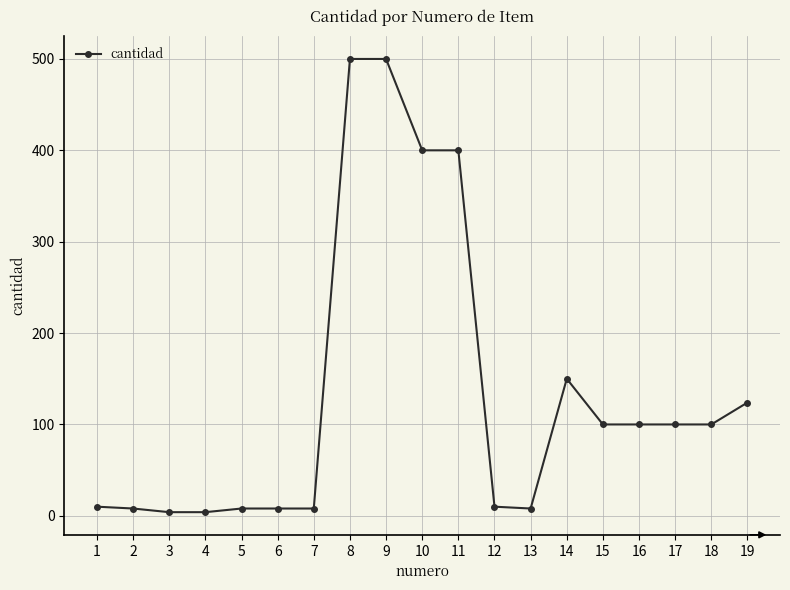

What is the greatest value displayed?

500